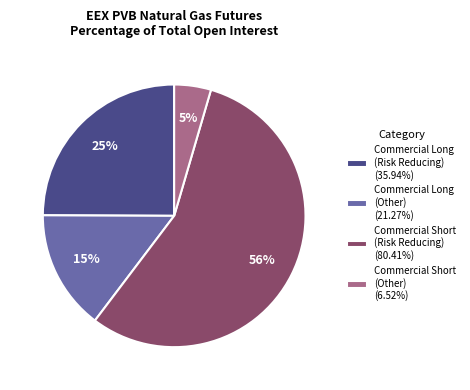

What percentage is the Commercial Short (Other) (6.52%) slice, to the nearest percent?

5%